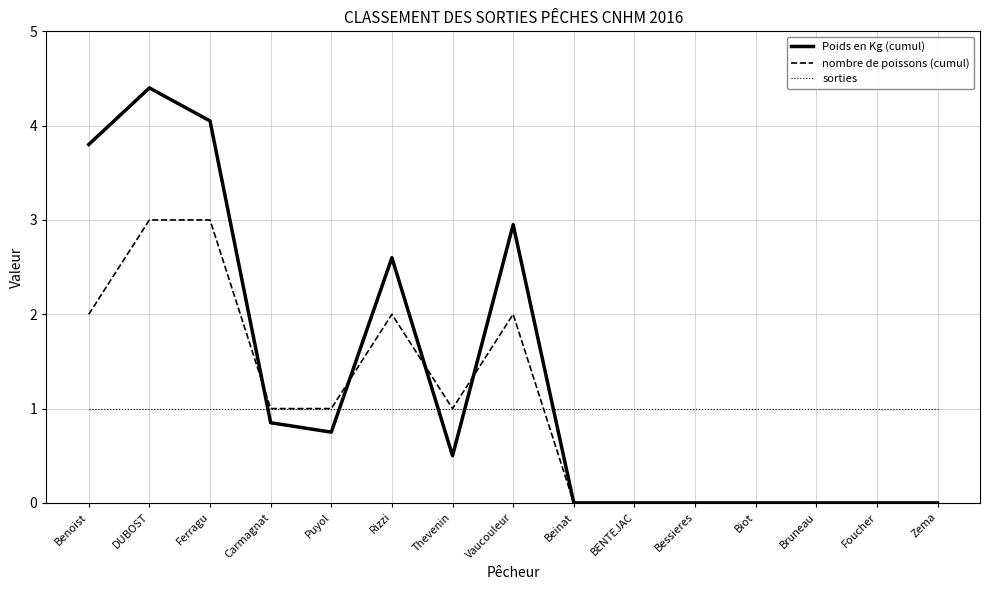

At which category is the sum across all series the highest?

DUBOST